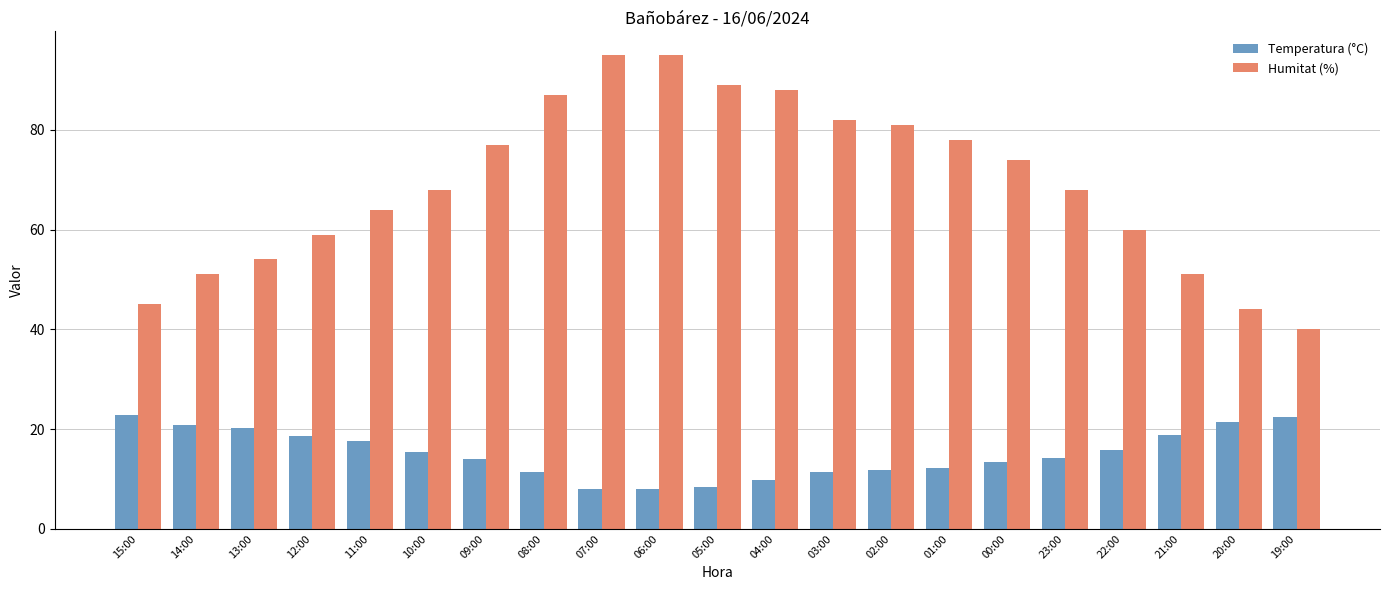

What is the maximum value shown in the chart?

95.0